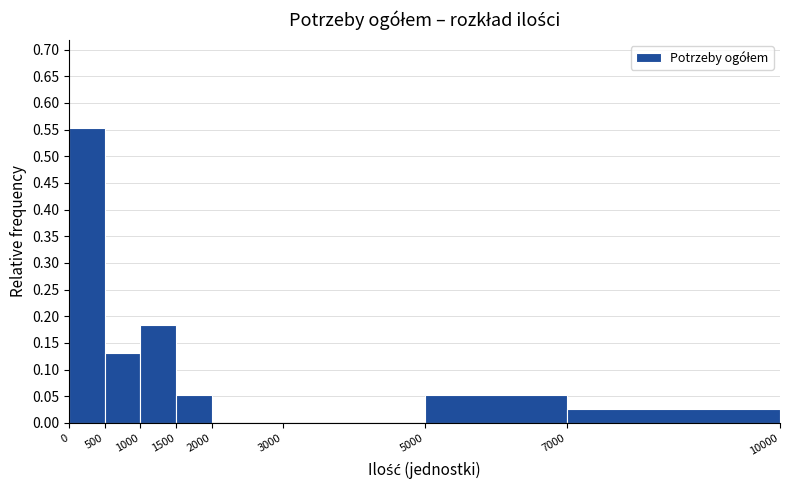

Over which range of the x-axis is the bar tallest?

0 to 500